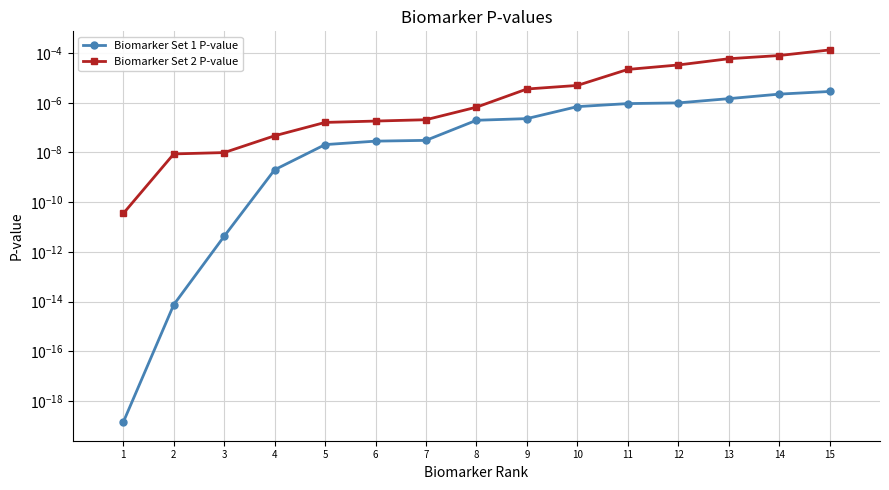

Reading left to right, extract all data points from this chart.

Biomarker Set 1 P-value: 0.0	0.0	0.0	0.0	0.0	0.0	0.0	0.0	0.0	0.0	0.0	0.0	0.0	0.0	0.0
Biomarker Set 2 P-value: 0.0	0.0	0.0	0.0	0.0	0.0	0.0	0.0	0.0	0.0	0.0	0.0	0.0	0.0	0.0